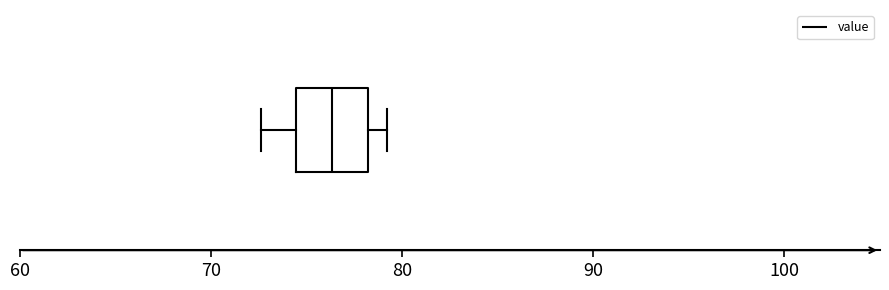

Read this box plot against the x-axis: the position of the median line, the range covered by the box, and the ends of both whiskers. The values are not printed on the chart, so give them approximately, as read against the axis.

median 76, box 74 to 78, whiskers 73 to 79